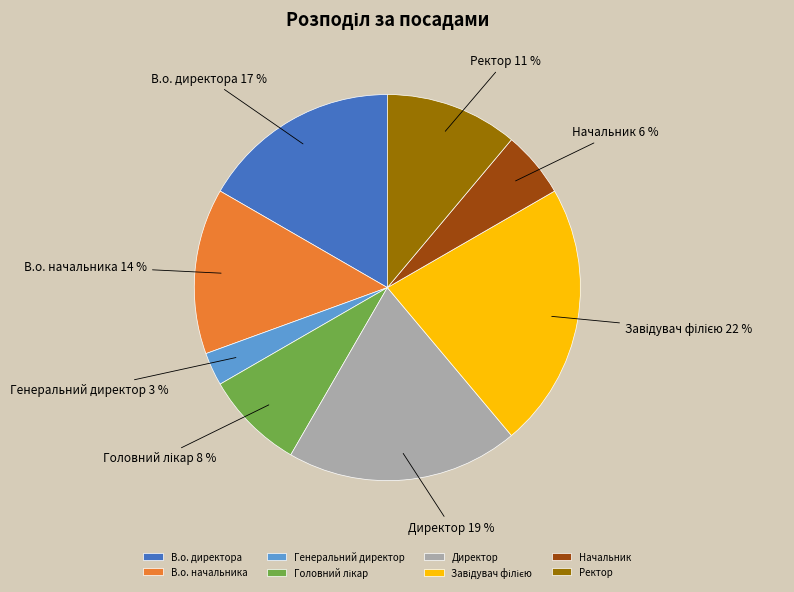

To the nearest percent, what is the average slice percentage?

12%